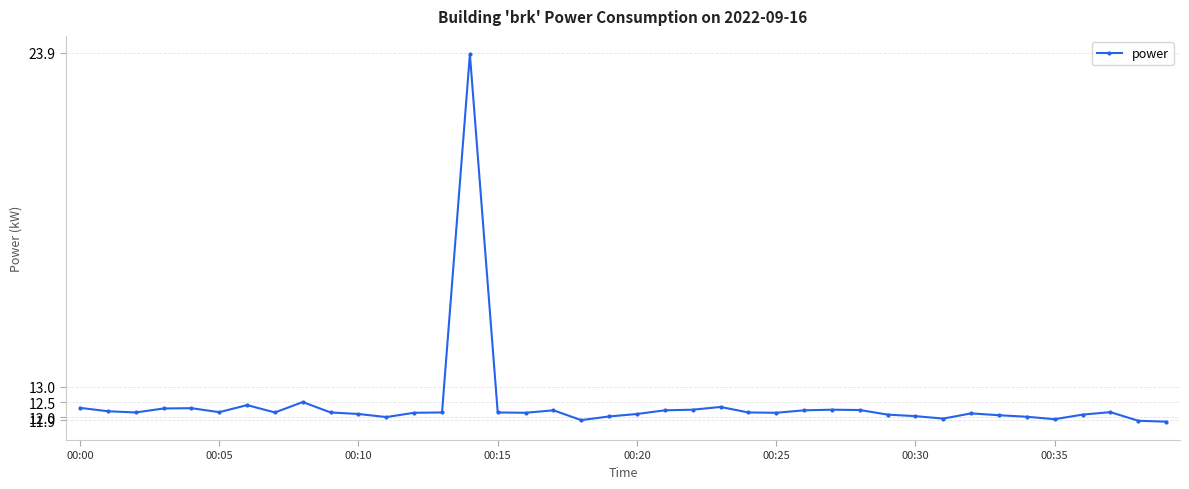

Does the chart display data point markers on the line(s)?

Yes